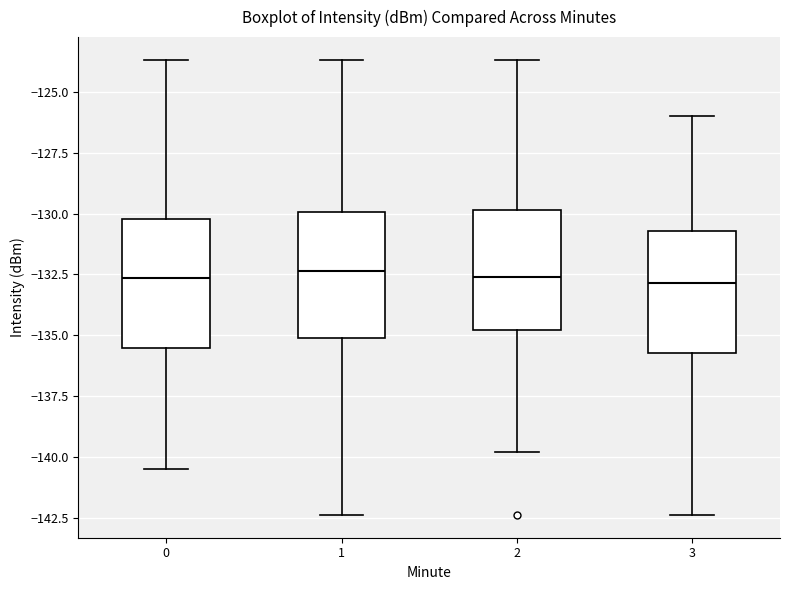

Reading left to right, read every box against the y-axis: the position of its median line, the range the box covers, and the ends of its whiskers. The values are not printed on the chart, so give them approximately, as read against the axis.

0: median -132.5, box -135.5 to -130.0, whiskers -140.5 to -123.5
1: median -132.5, box -135.0 to -130.0, whiskers -142.5 to -123.5
2: median -132.5, box -135.0 to -130.0, whiskers -140.0 to -123.5
3: median -133.0, box -135.5 to -130.5, whiskers -142.5 to -126.0